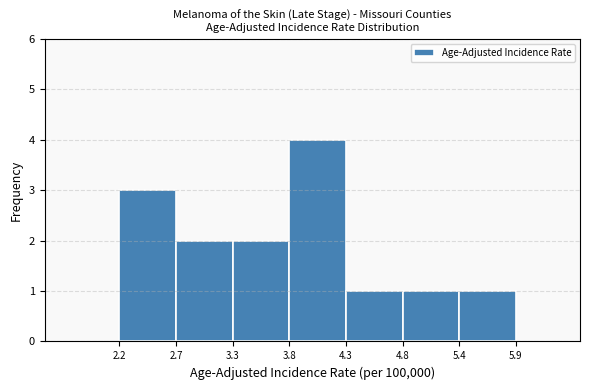

Reading left to right, transcribe this chart: for each bar, give the range it covers on the x-axis and its height. The values are not printed on the chart, so give them approximately, as read against the axis.

2.2 to 2.7: 3
2.7 to 3.3: 2
3.3 to 3.8: 2
3.8 to 4.3: 4
4.3 to 4.8: 1
4.8 to 5.4: 1
5.4 to 5.9: 1